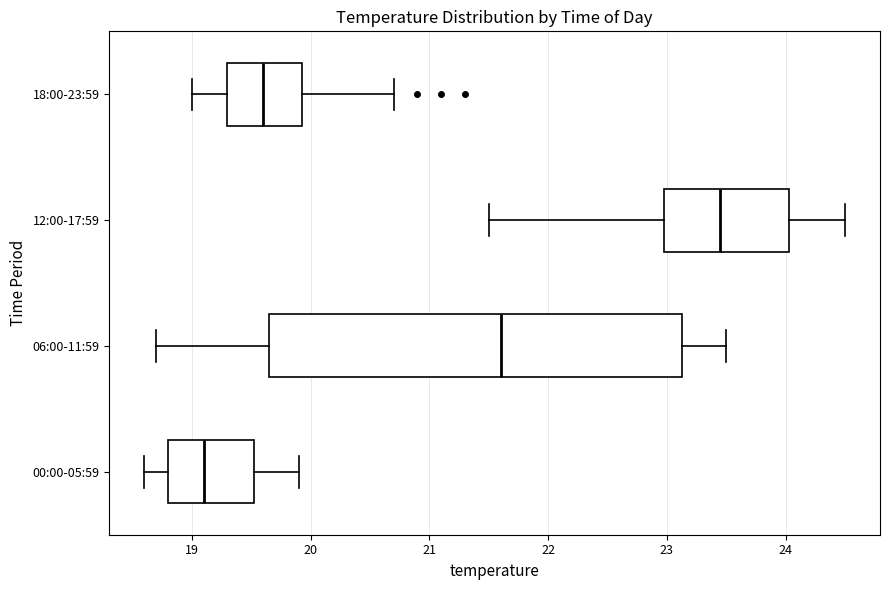

Which box has the furthest to the right median line?

12:00-17:59